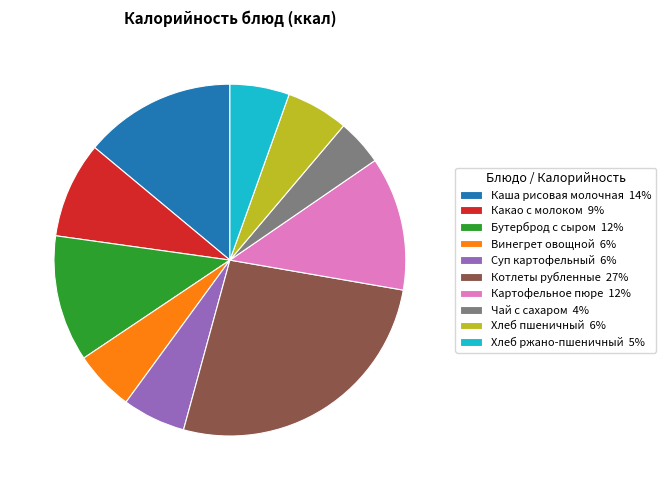

Is it true that Картофельное пюре is 4% of the pie?

False